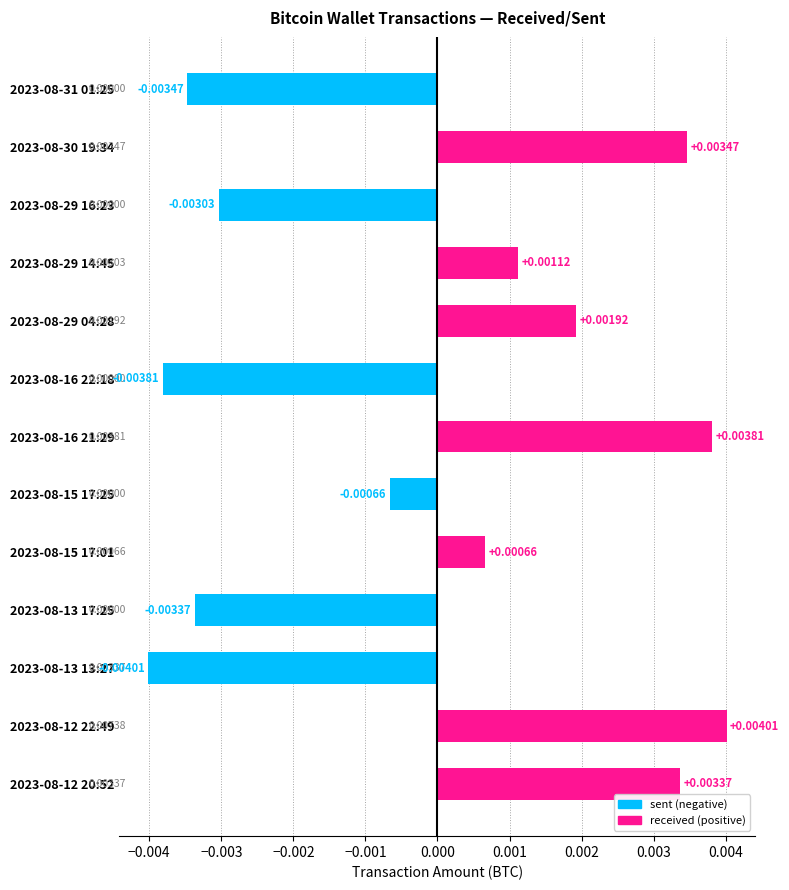

List the labels in order of value, smallest first.

2023-08-13 13:27, 2023-08-16 22:18, 2023-08-31 01:25, 2023-08-13 17:25, 2023-08-29 16:23, 2023-08-15 17:25, 2023-08-15 17:01, 2023-08-29 14:45, 2023-08-29 04:28, 2023-08-12 20:52, 2023-08-30 19:34, 2023-08-16 21:29, 2023-08-12 22:49